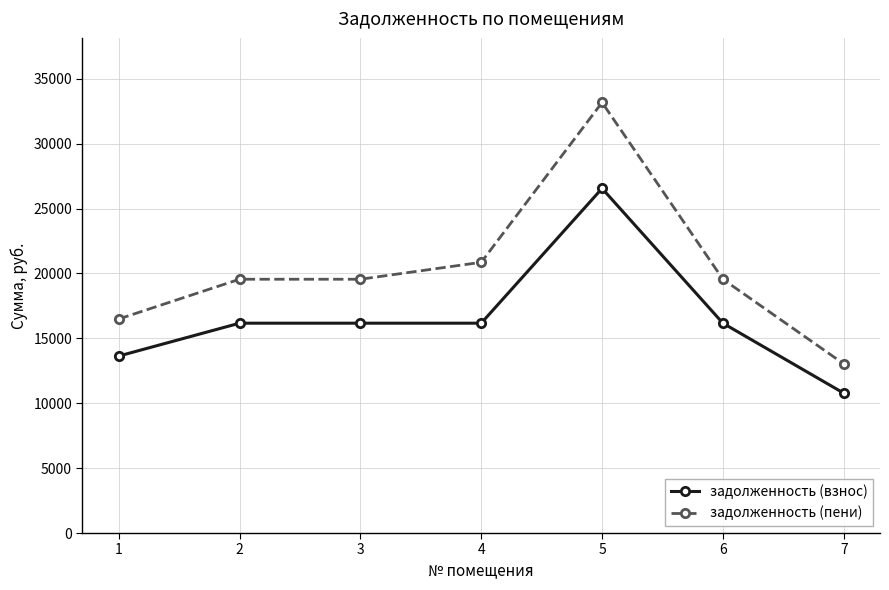

True or false: задолженность (взнос) has a value of 25905.9 at 4.

False